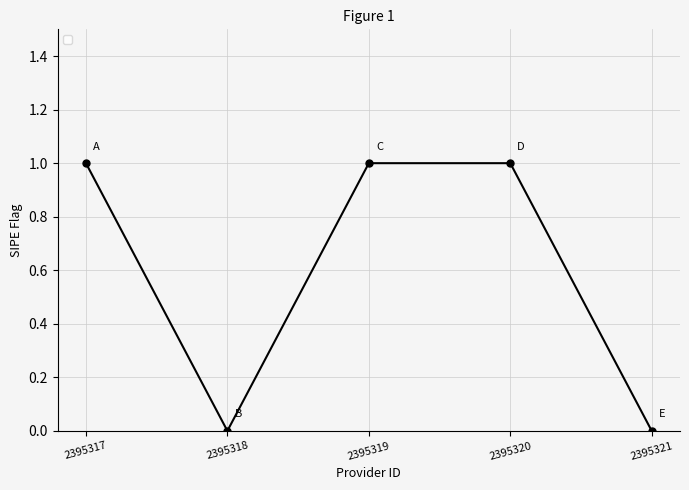

What is the sum of the values at 2395317 and 2395319?

2